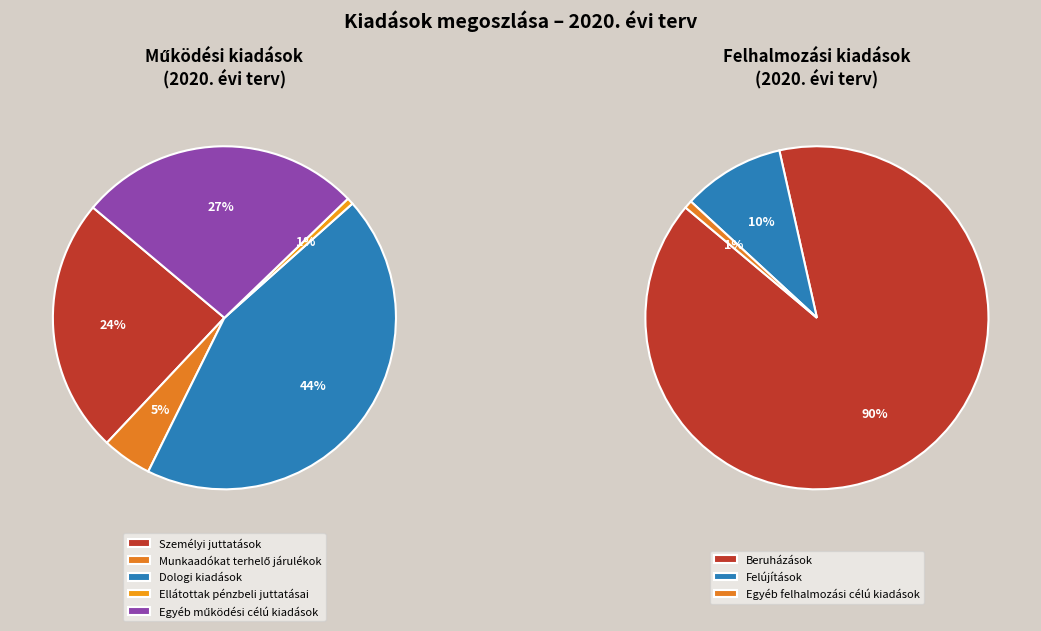

Does Beruházások account for over 50% of the chart?

Yes